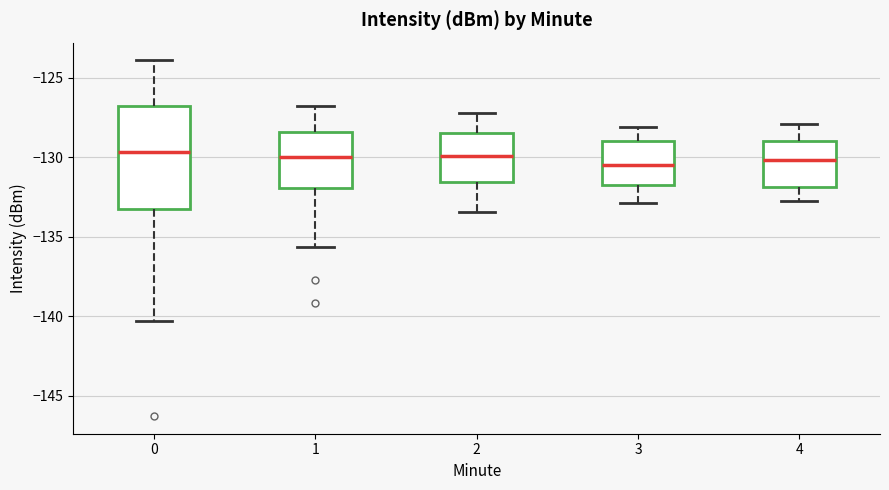

Which box is the tallest, from its lower edge to its upper edge?

0